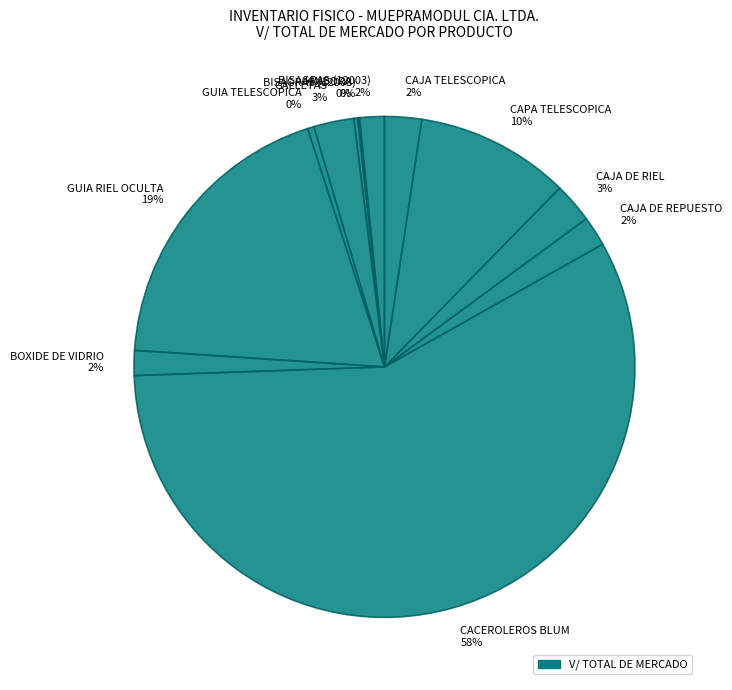

To the nearest percent, what portion does CAJA DE REPUESTO represent?

2%